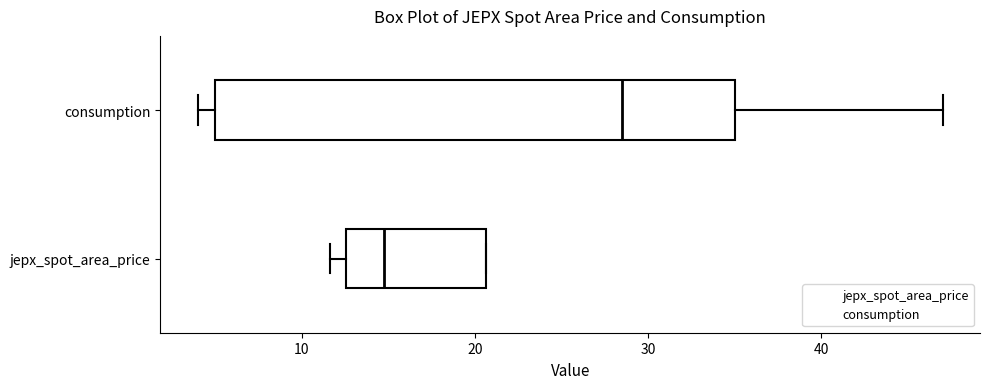

Reading bottom to top, transcribe this box plot: for each box, give where its median line is, the range the box spans, and where its two whiskers end, as read against the x-axis. The values are not printed on the chart, so give them approximately, as read against the axis.

jepx_spot_area_price: median 15, box 13 to 21, whiskers 12 to 21
consumption: median 29, box 5 to 35, whiskers 4 to 47